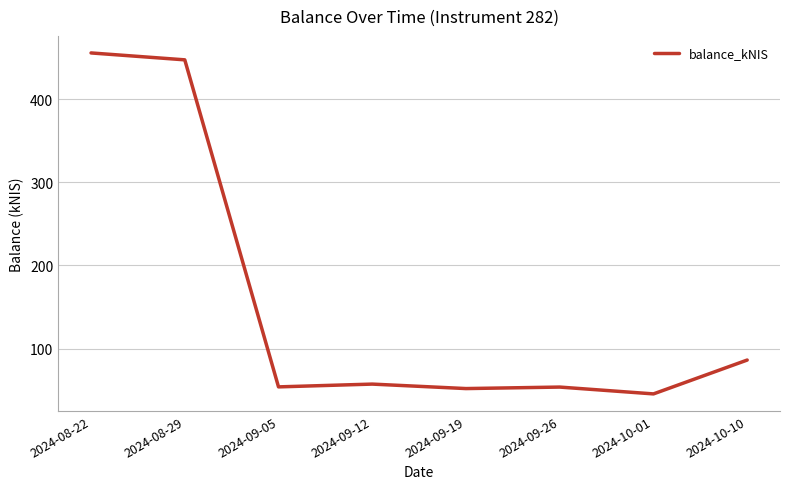

What is the sum of the values at 2024-09-19 and 2024-10-01?

97.4